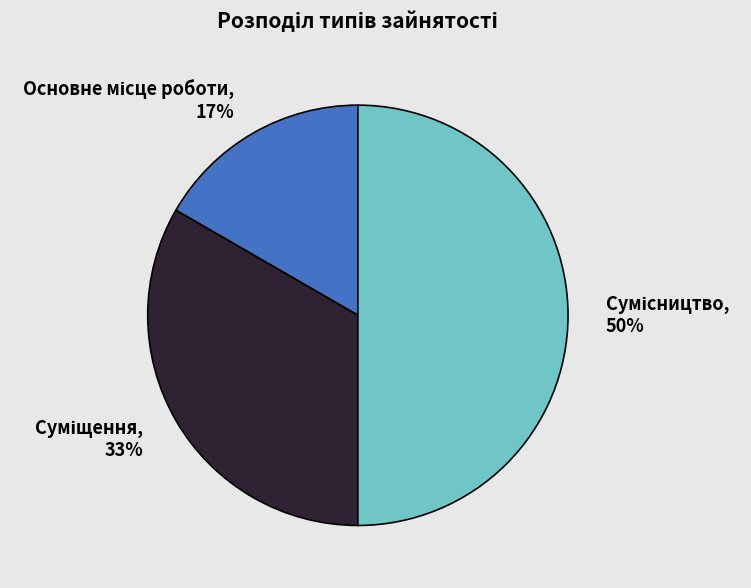

To the nearest percent, what is the average slice percentage?

33%